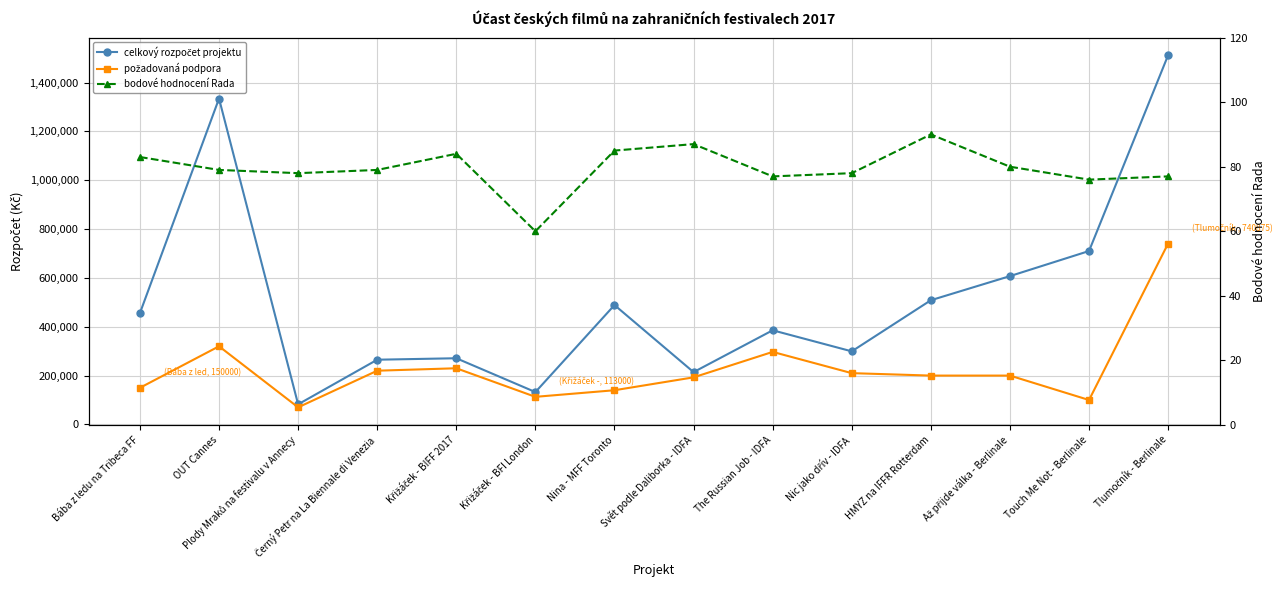

Rank the series at Až přijde válka - Berlinale from highest to lowest value.

celkový rozpočet projektu, požadovaná podpora, bodové hodnocení Rada